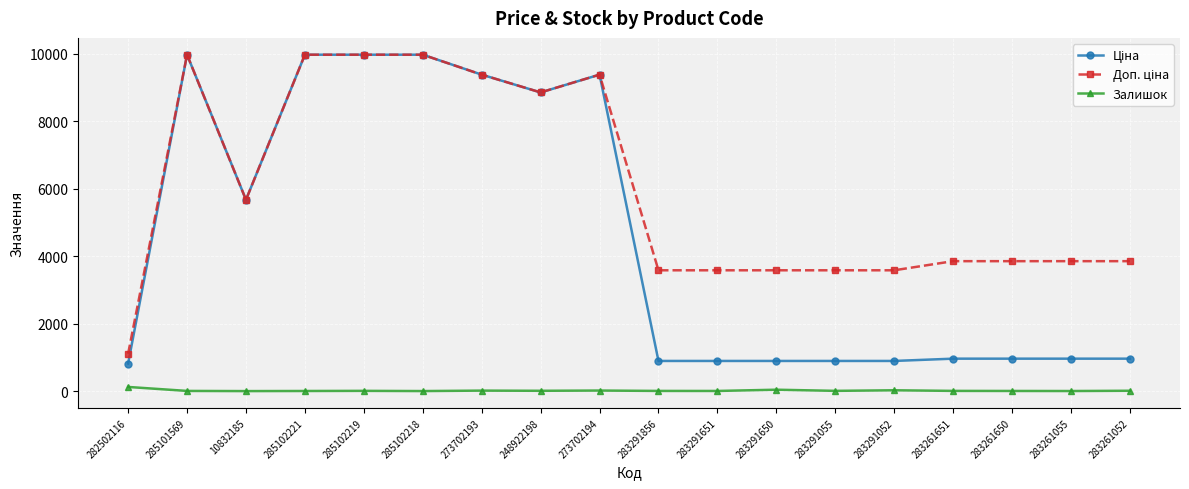

How many lines are shown in the chart?

3